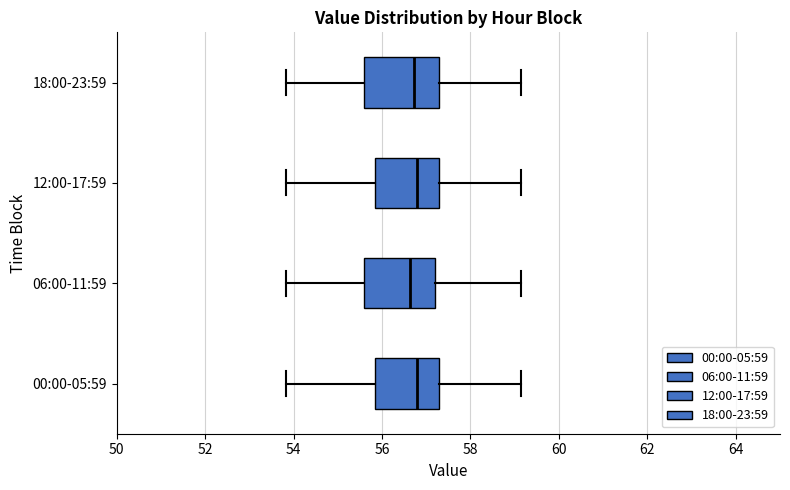

Where is the right edge of the box for 12:00-17:59 on the x-axis? The values are not printed on the chart, so give them approximately, as read against the axis.

57.2